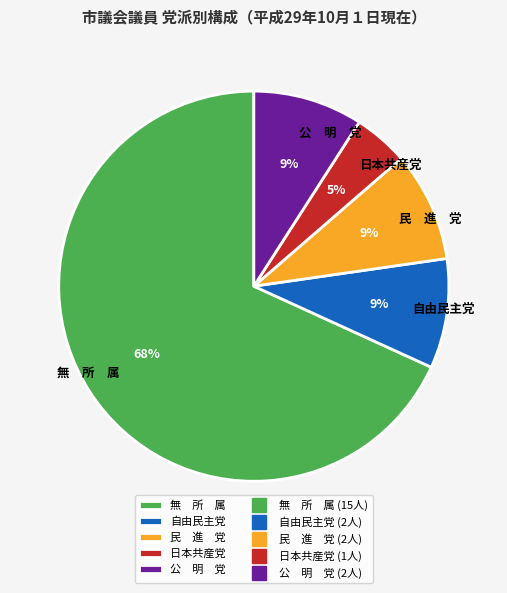

How many slices are in this pie chart?

5